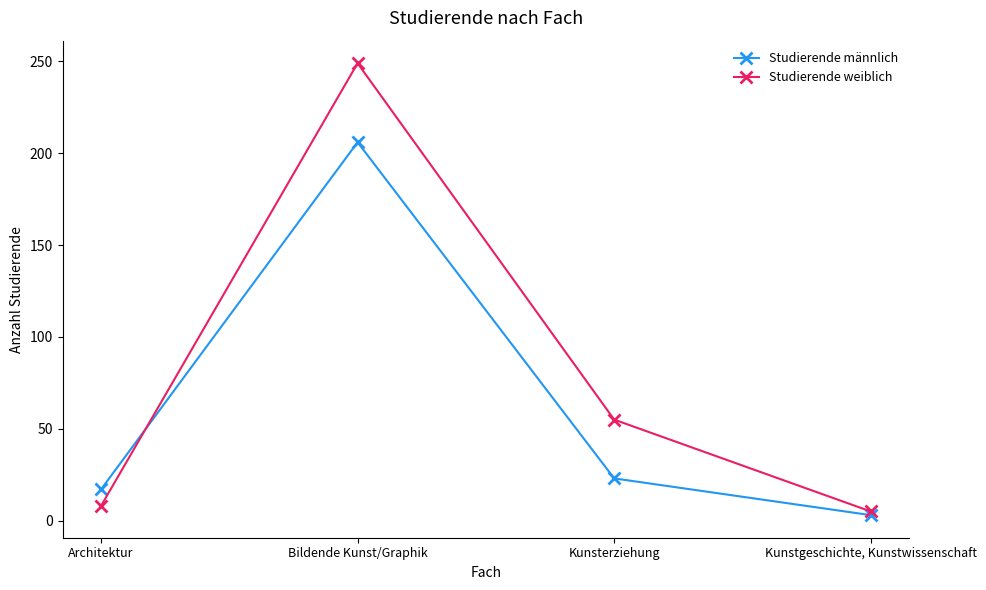

What is the label of the 1st point from the right?

Kunstgeschichte, Kunstwissenschaft